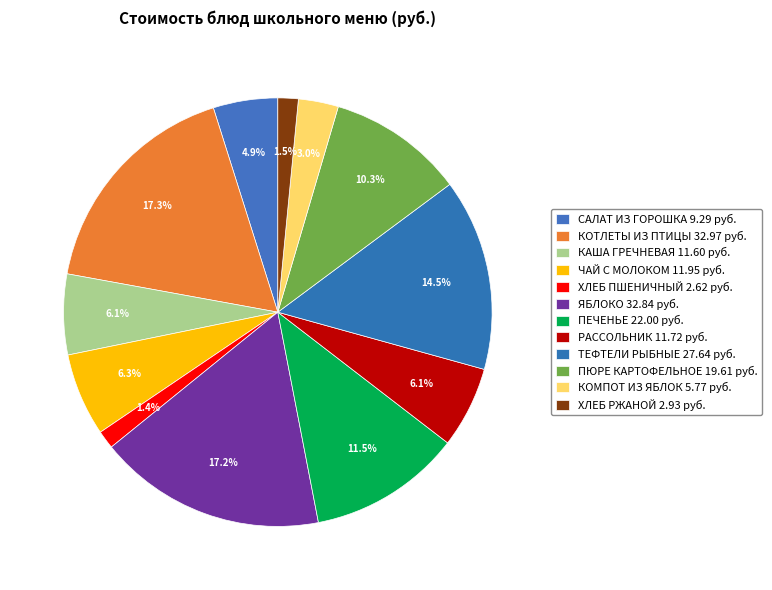

How many segments does this pie chart have?

12